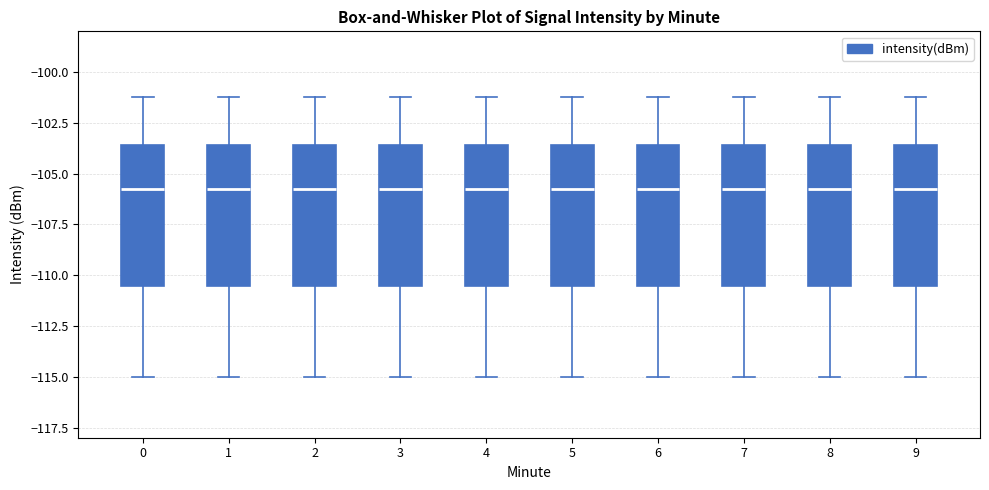

Reading left to right, transcribe this box plot: for each box, give where its median line is, the range the box spans, and where its two whiskers end, as read against the y-axis. The values are not printed on the chart, so give them approximately, as read against the axis.

0: median -106.0, box -110.5 to -103.5, whiskers -115.0 to -101.0
1: median -106.0, box -110.5 to -103.5, whiskers -115.0 to -101.0
2: median -106.0, box -110.5 to -103.5, whiskers -115.0 to -101.0
3: median -106.0, box -110.5 to -103.5, whiskers -115.0 to -101.0
4: median -106.0, box -110.5 to -103.5, whiskers -115.0 to -101.0
5: median -106.0, box -110.5 to -103.5, whiskers -115.0 to -101.0
6: median -106.0, box -110.5 to -103.5, whiskers -115.0 to -101.0
7: median -106.0, box -110.5 to -103.5, whiskers -115.0 to -101.0
8: median -106.0, box -110.5 to -103.5, whiskers -115.0 to -101.0
9: median -106.0, box -110.5 to -103.5, whiskers -115.0 to -101.0